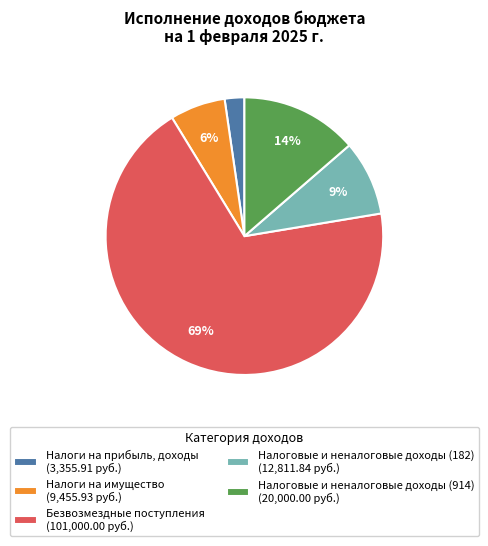

What percentage is the Безвозмездные поступления slice, to the nearest percent?

69%